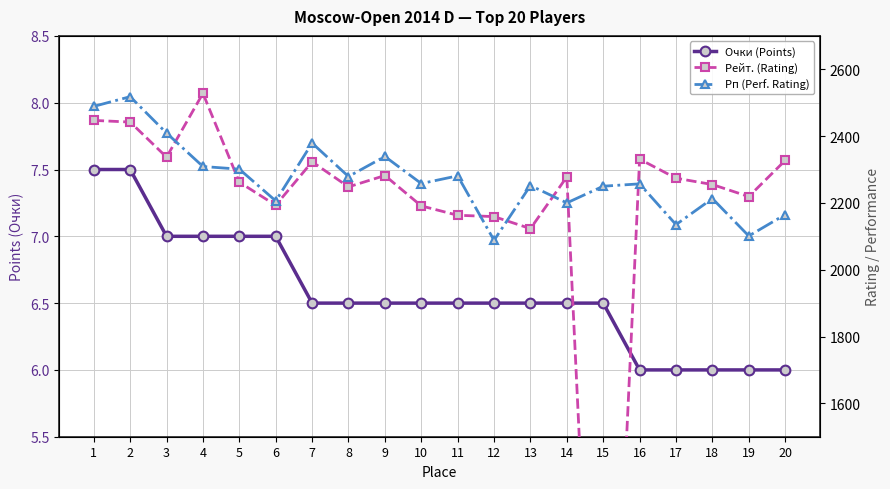

What is the total value across all series at 19?

4326.0